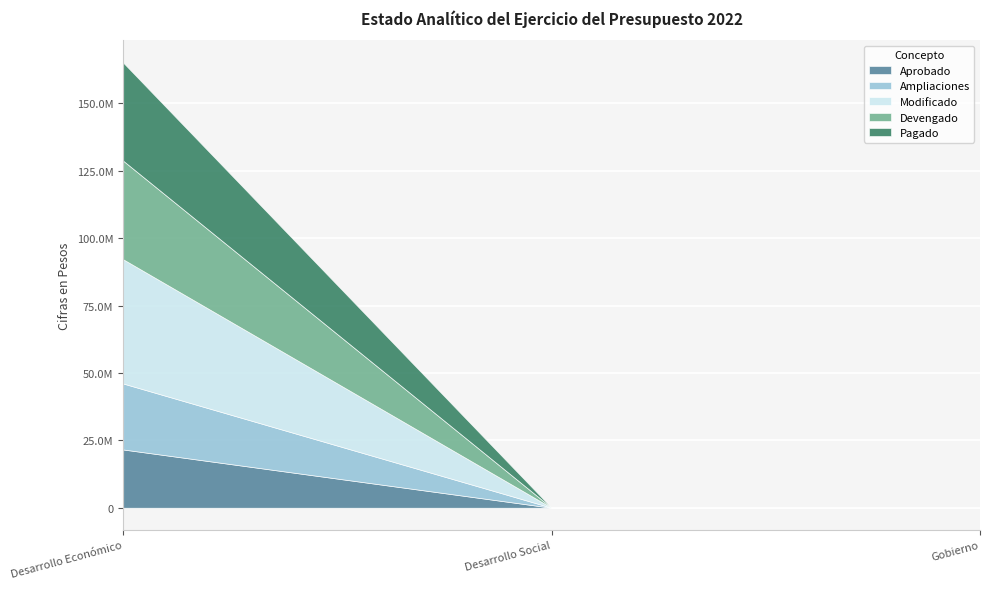

True or false: Aprobado has a value of 21615028 at Desarrollo Económico.

True